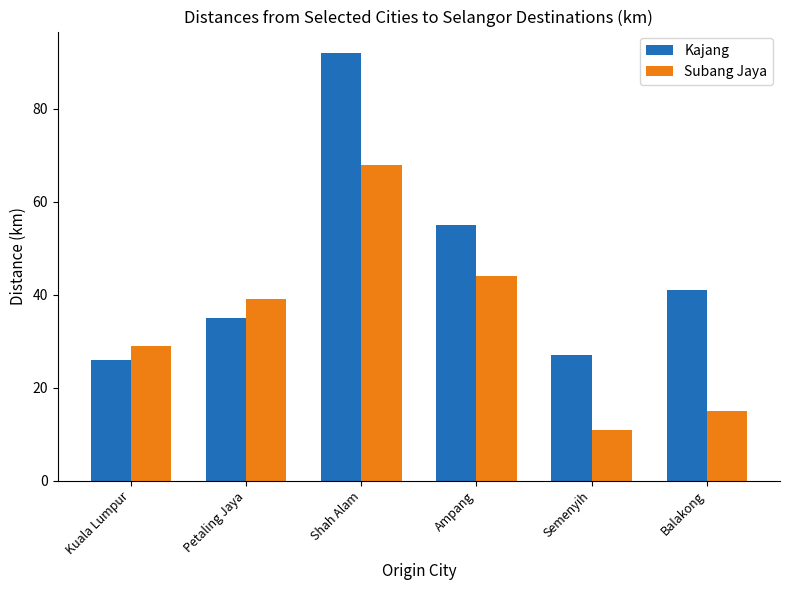

Reading left to right, what are all the values shown in this chart?

Kajang: 26	35	92	55	27	41
Subang Jaya: 29	39	68	44	11	15